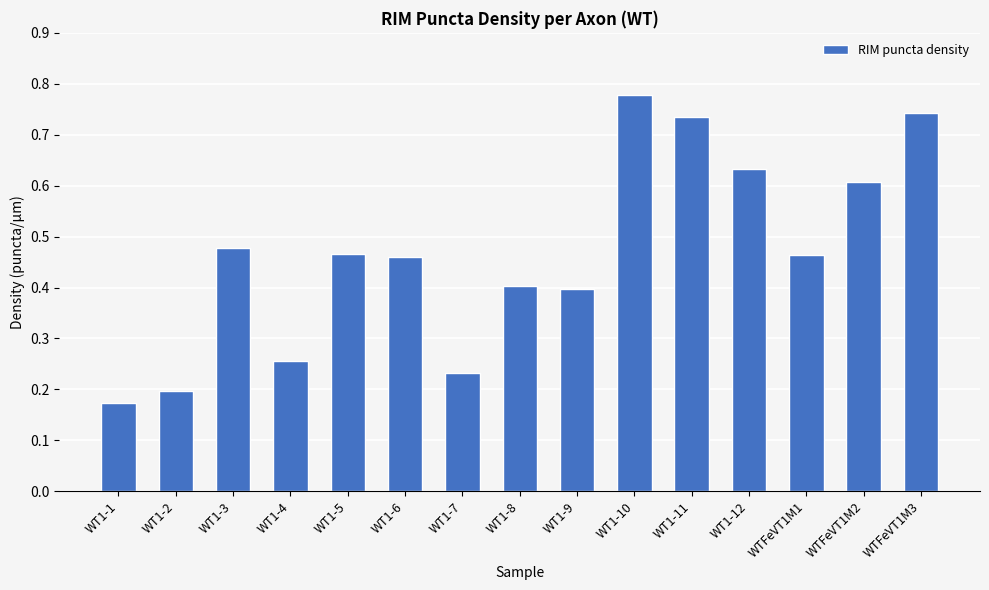

Between WT1-9 and WT1-6, which is larger?

WT1-6